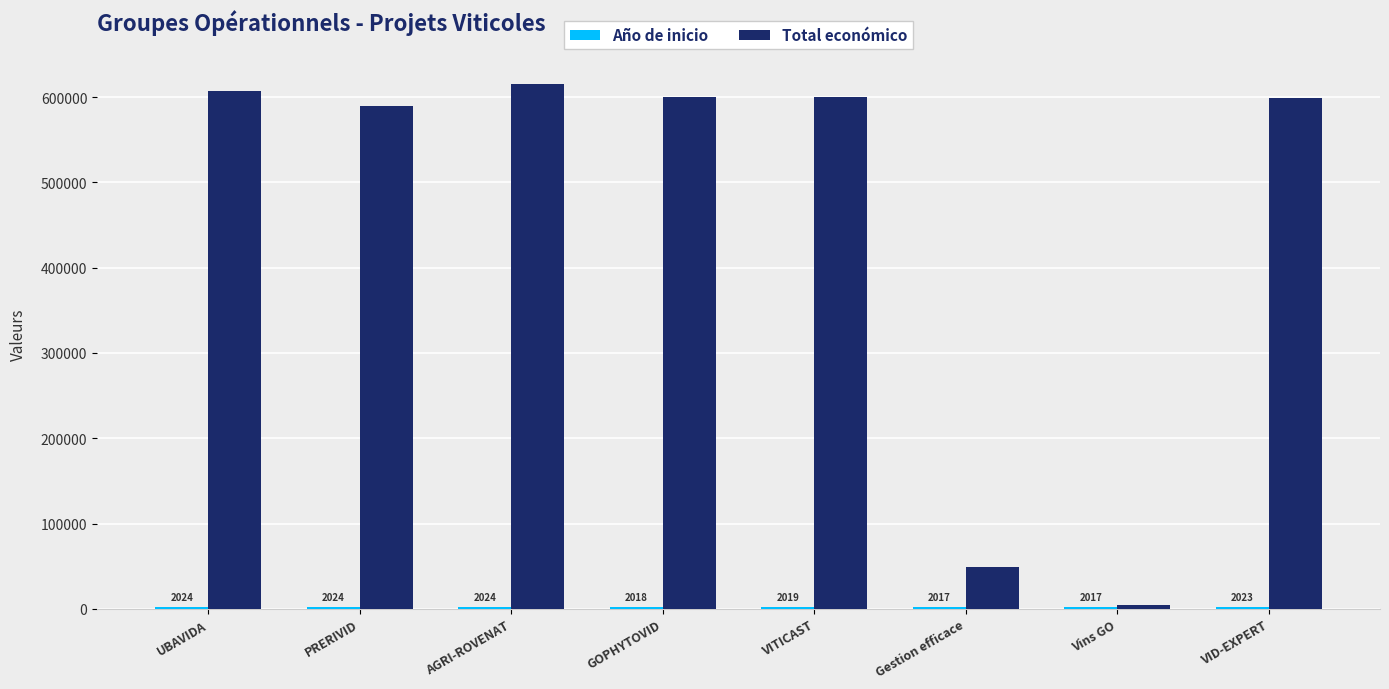

What is the maximum value shown in the chart?

615375